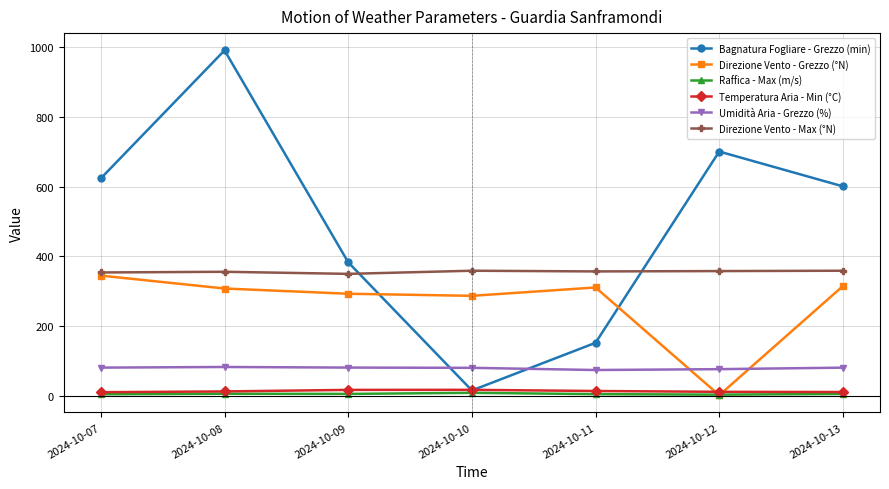

The Bagnatura Fogliare - Grezzo (min) series shows 624.0 at 2024-10-07. True or false?

True